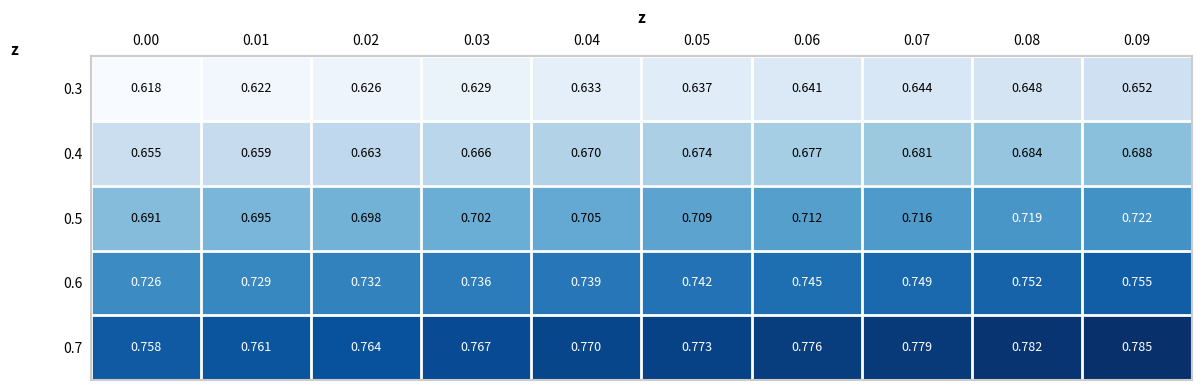

How many data points does each series have?

10